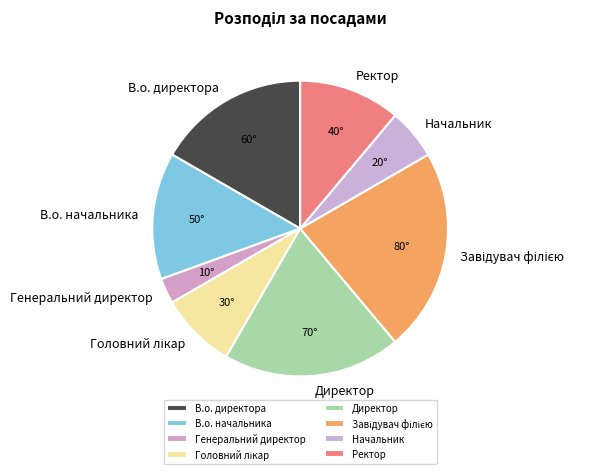

Is the sum of Директор and В.о. начальника greater than half?

No